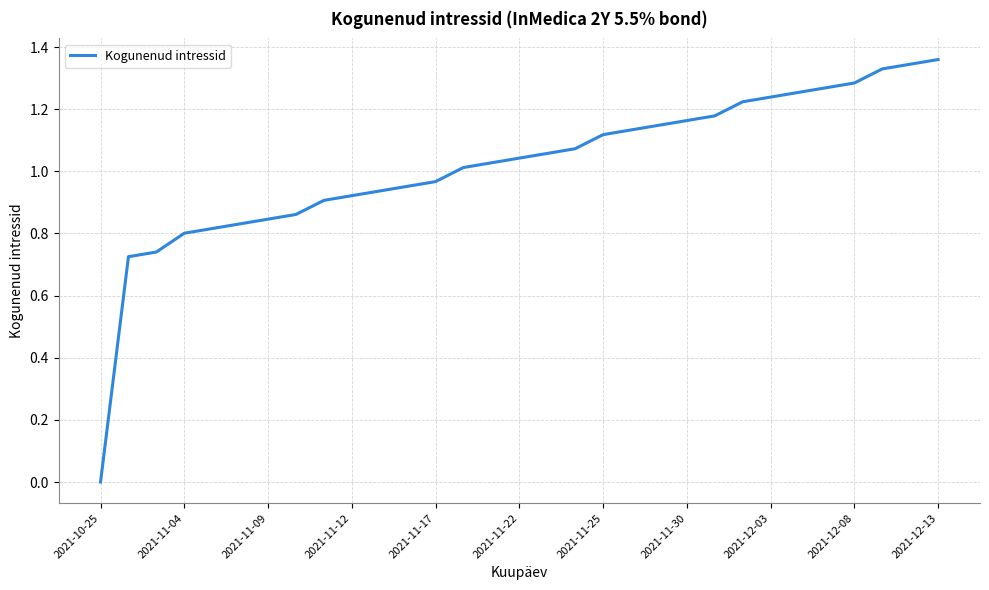

How many lines are shown in the chart?

1